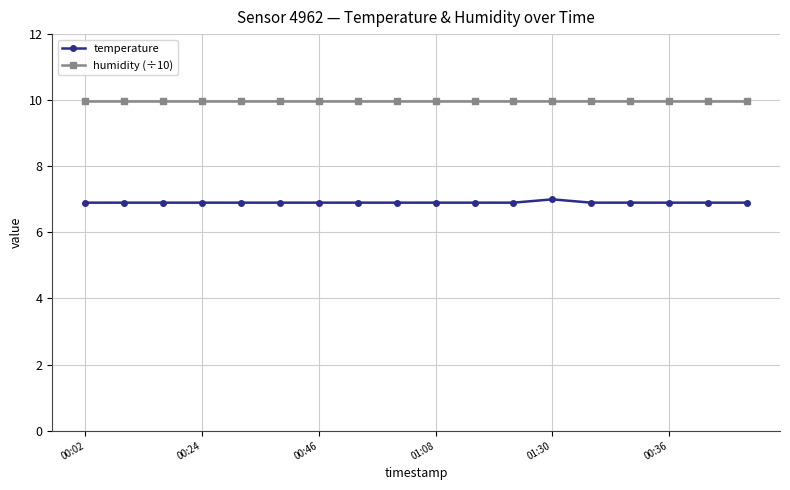

Which series has the widest spread of values?

temperature